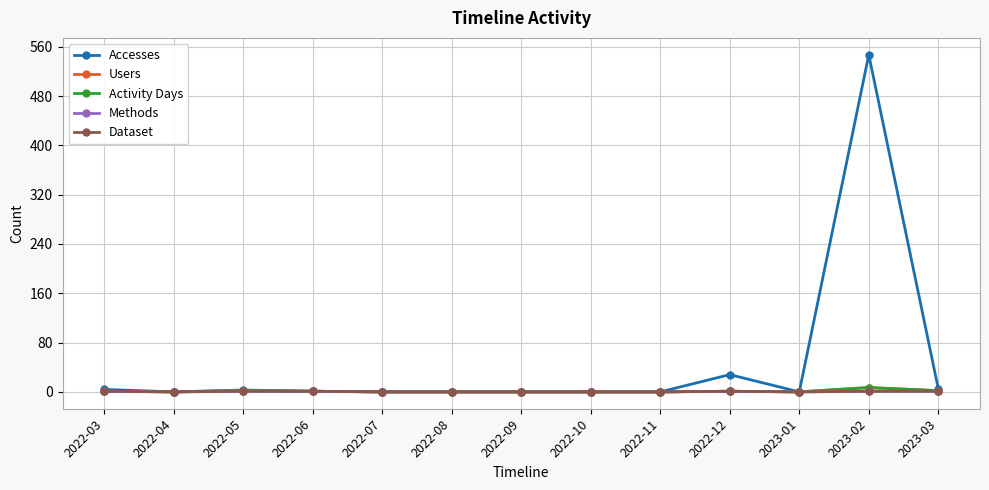

Is this an area chart (filled region under the line)?

No